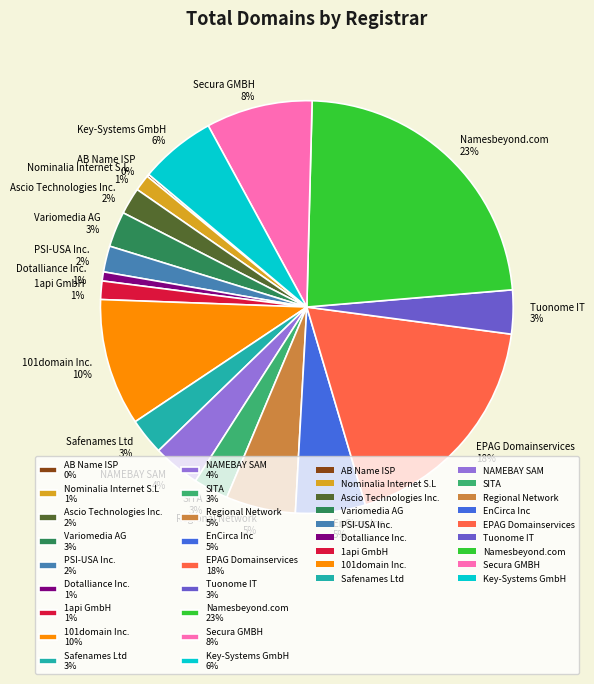

Does NAMEBAY SAM 4% account for over 50% of the chart?

No